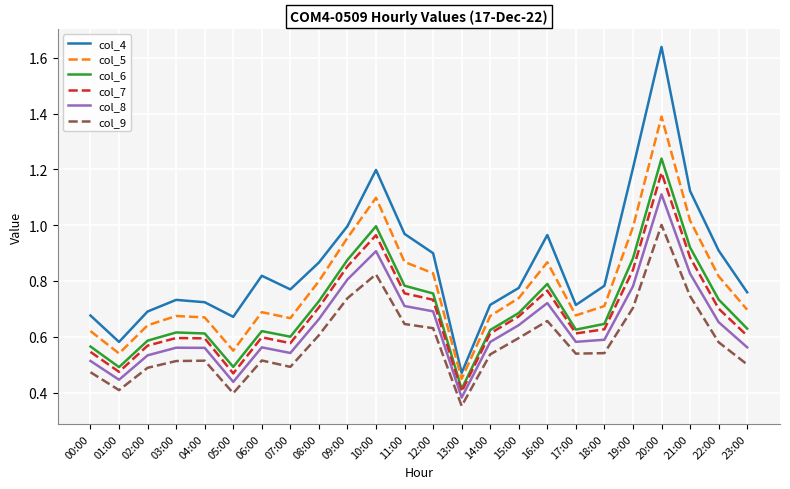

At which category is the sum across all series the highest?

20:00